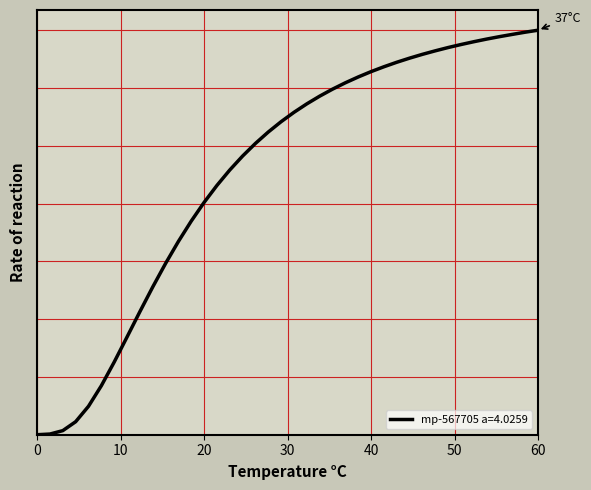

Does the chart display data point markers on the line(s)?

No